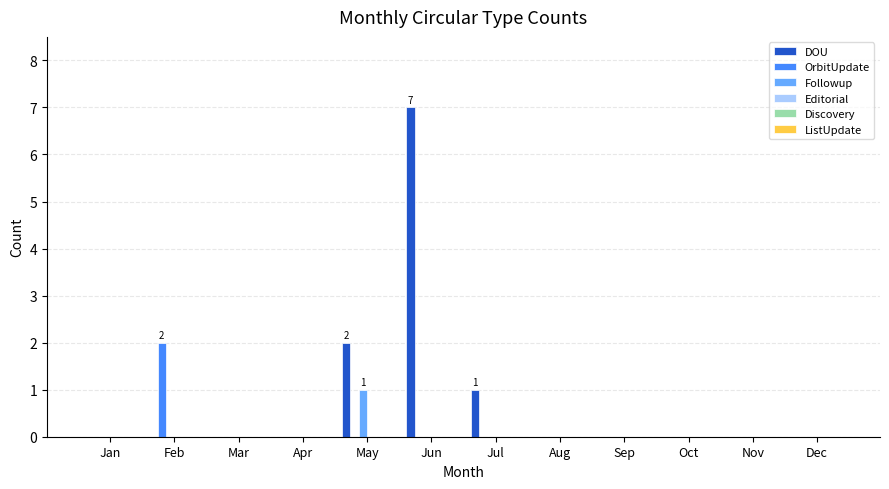

Which series has the widest spread of values?

DOU